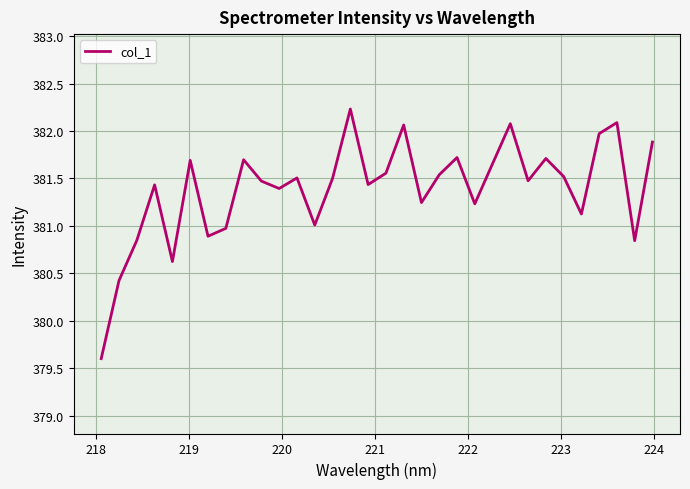

What is the maximum value shown in the chart?

382.2